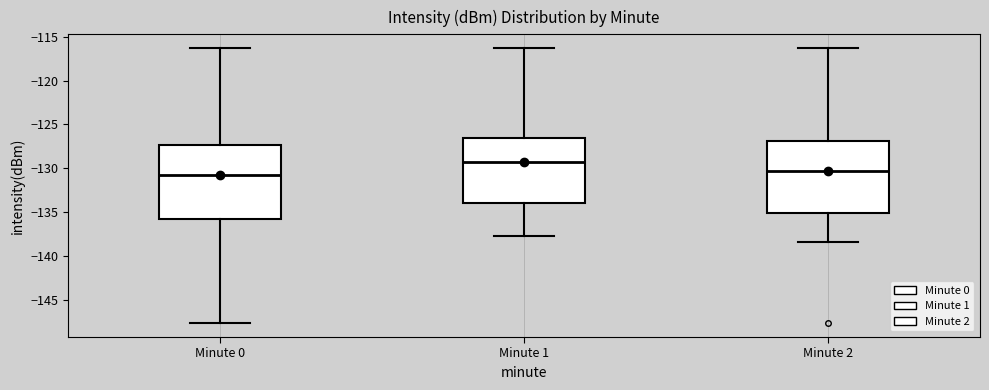

Where does the lower whisker of the box for Minute 0 end on the y-axis? The values are not printed on the chart, so give them approximately, as read against the axis.

-147.5